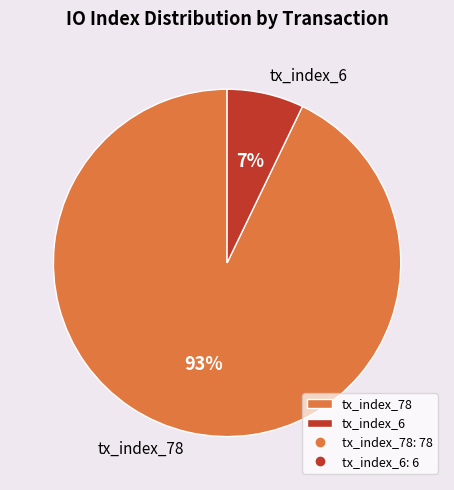

Is it true that tx_index_6 is 7% of the pie?

True